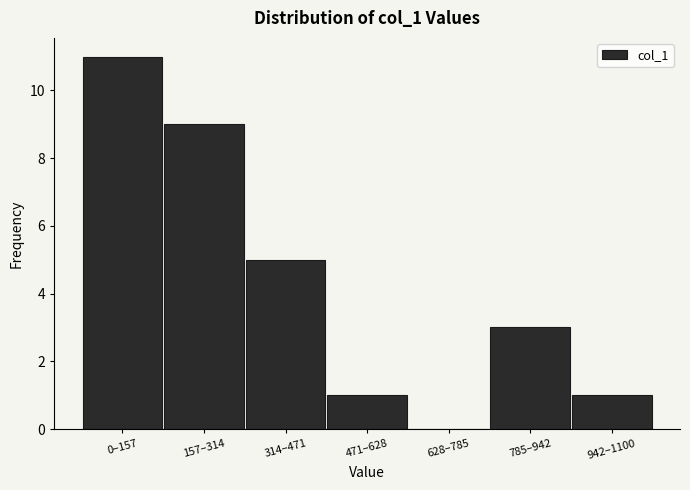

Reading left to right, list all the values displayed in this chart.

0–157=11	157–314=9	314–471=5	471–628=1	628–785=0	785–942=3	942–1100=1